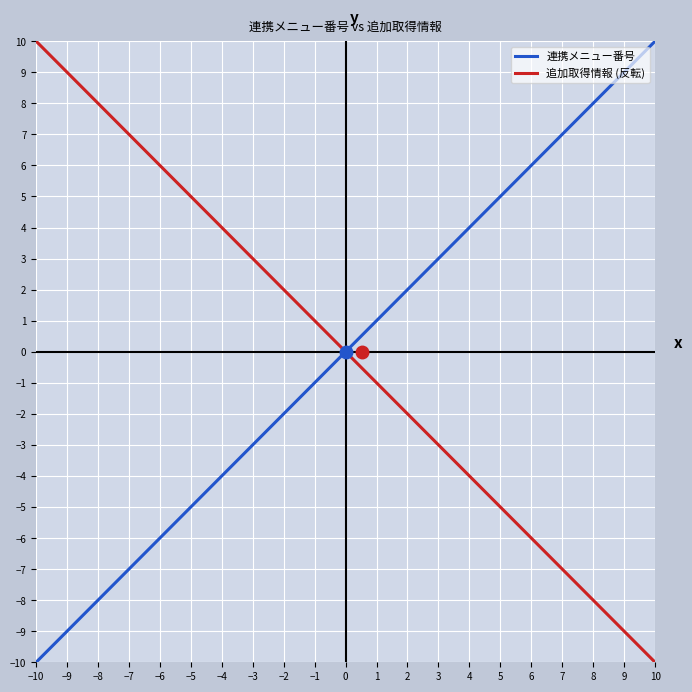

True or false: 連携メニュー番号 and 追加取得情報 (反転) cross at least once.

True